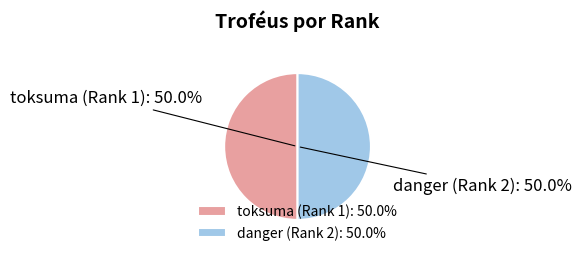

What is the ratio of the value at danger (Rank 2) to the value at toksuma (Rank 1)?

1.0